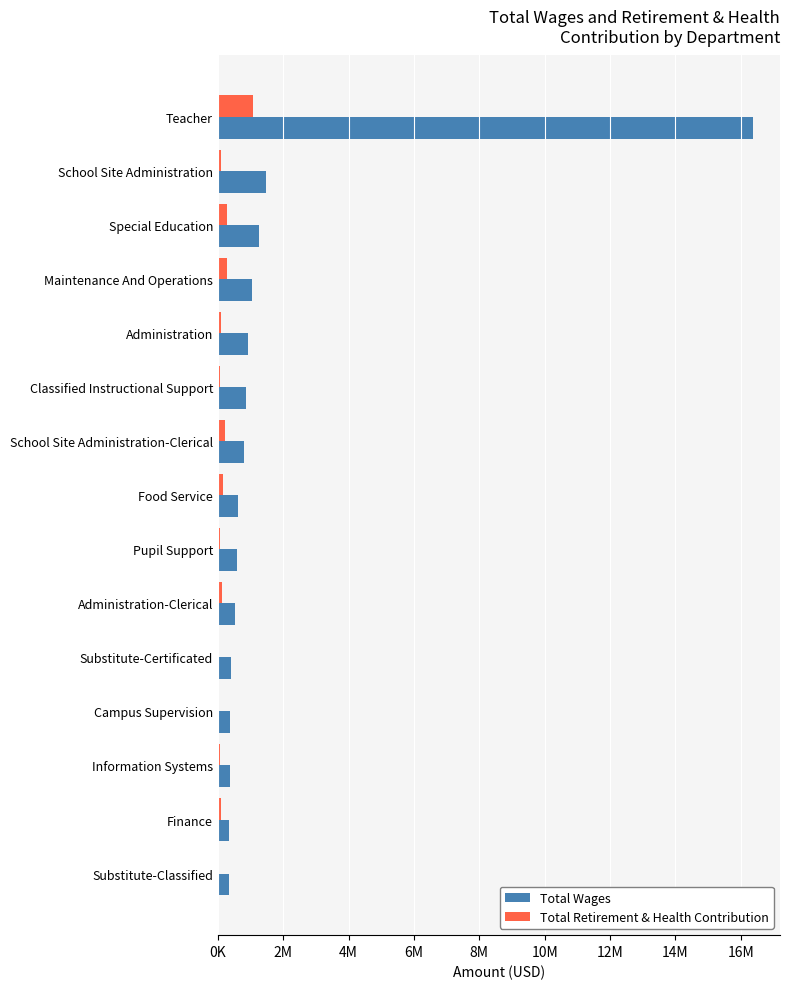

What are all the series names shown in the legend?

Total Wages, Total Retirement & Health Contribution